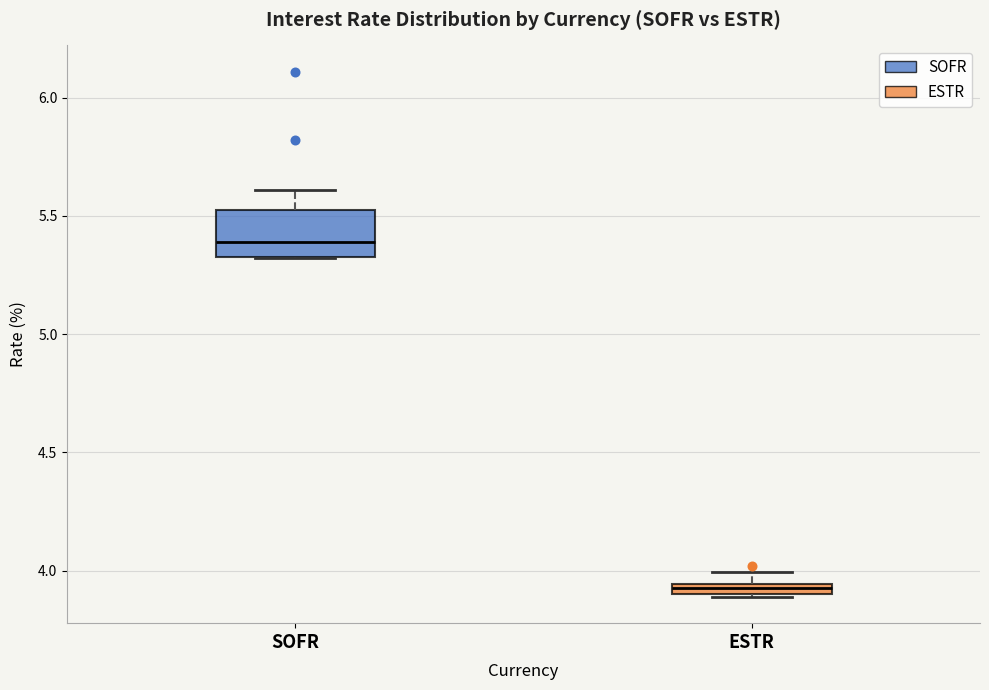

Where is the upper edge of the box for ESTR on the y-axis? The values are not printed on the chart, so give them approximately, as read against the axis.

3.95